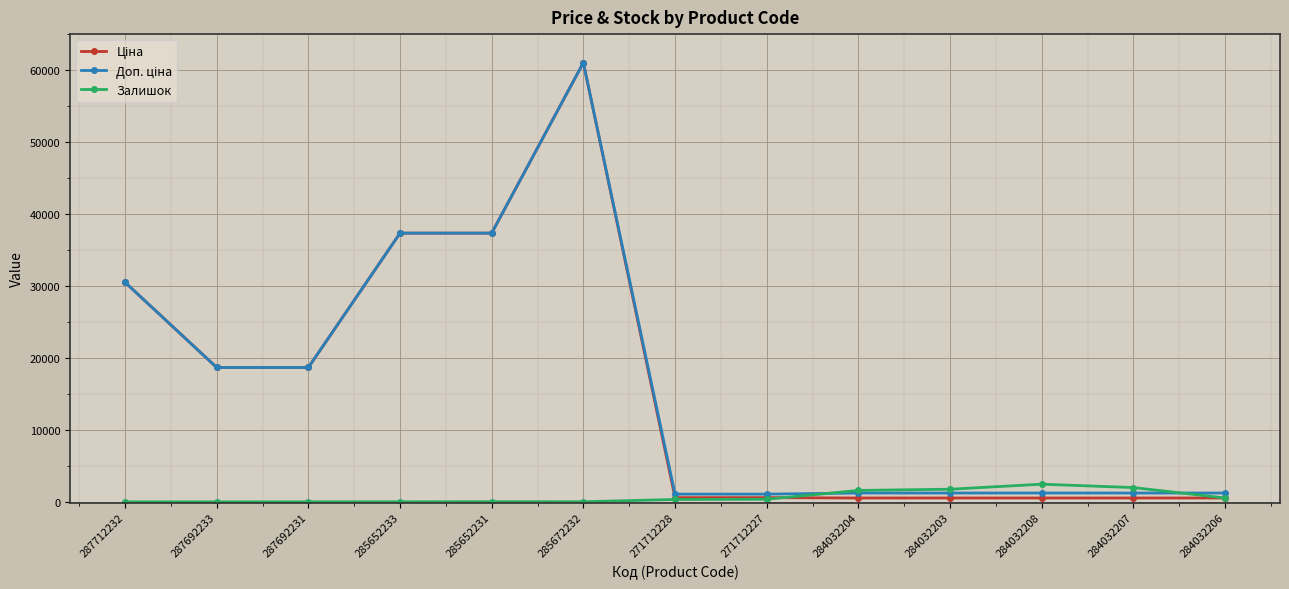

How many lines are shown in the chart?

3